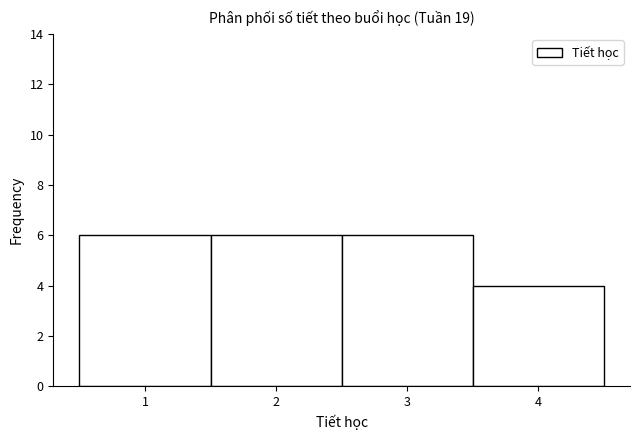

Reading left to right, list every bar in this chart as the range it spans on the x-axis followed by its height. The values are not printed on the chart, so give them approximately, as read against the axis.

0.5 to 1.5: 6
1.5 to 2.5: 6
2.5 to 3.5: 6
3.5 to 4.5: 4